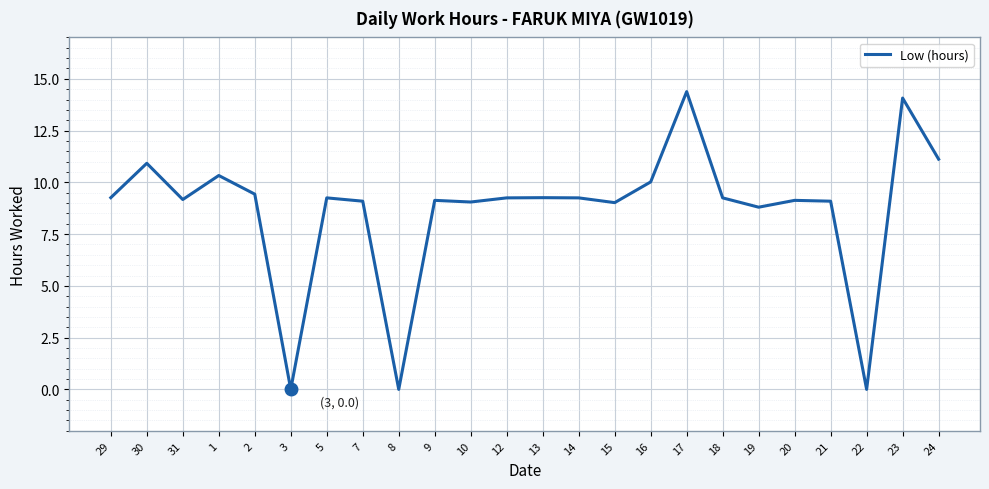

Does the chart display data point markers on the line(s)?

No